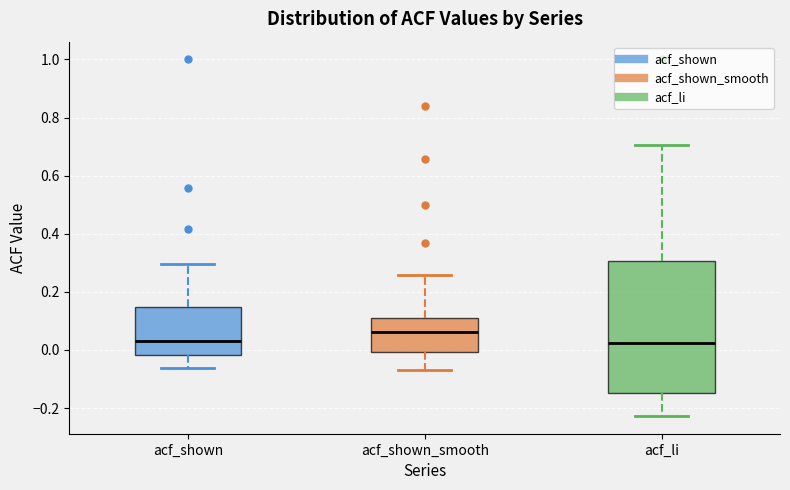

Where is the lower edge of the box for acf_li on the y-axis? The values are not printed on the chart, so give them approximately, as read against the axis.

-0.14